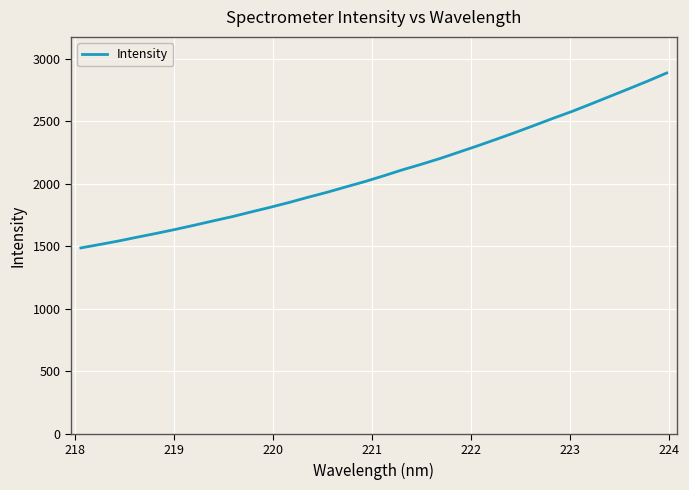

What is the smallest value displayed?

1486.3